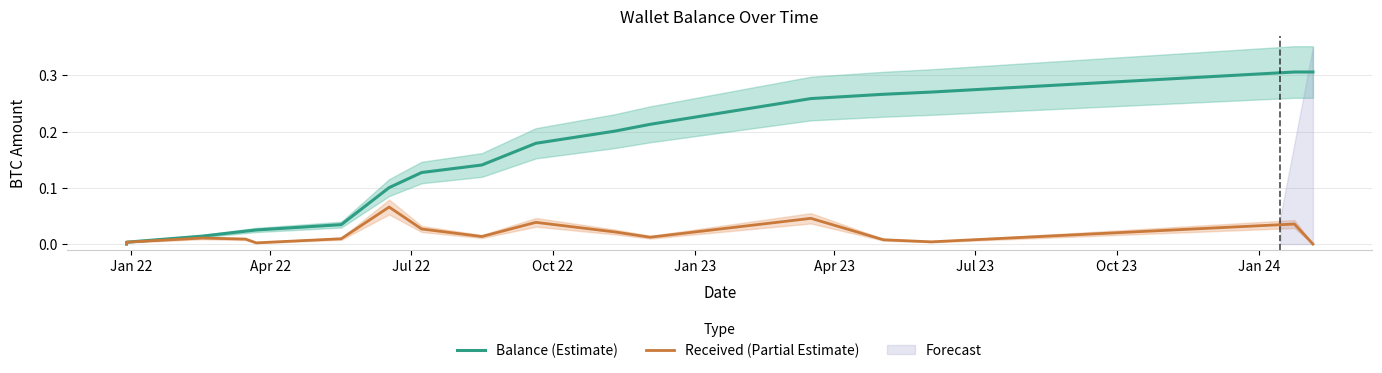

Reading right to left, extract all data points from this chart.

Balance (Estimate): 0.3	0.3	0.3	0.3	0.3	0.2	0.2	0.2	0.1	0.1	0.1	0.0	0.0	0.0	0.0	0.0	0.0
Received (Partial Estimate): 0.0	0.0	0.0	0.0	0.0	0.0	0.0	0.0	0.0	0.0	0.1	0.0	0.0	0.0	0.0	0.0	0.0